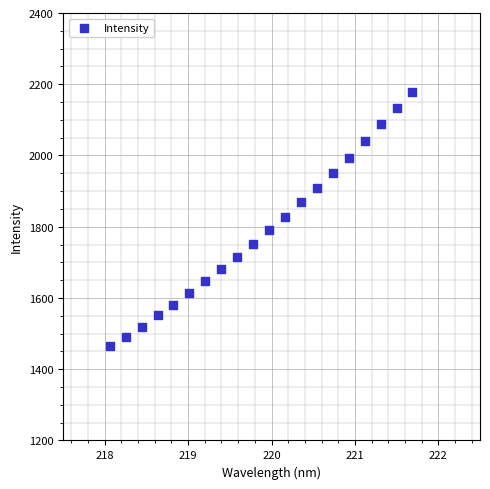

What is the range of X values (max minus min)?

3.6